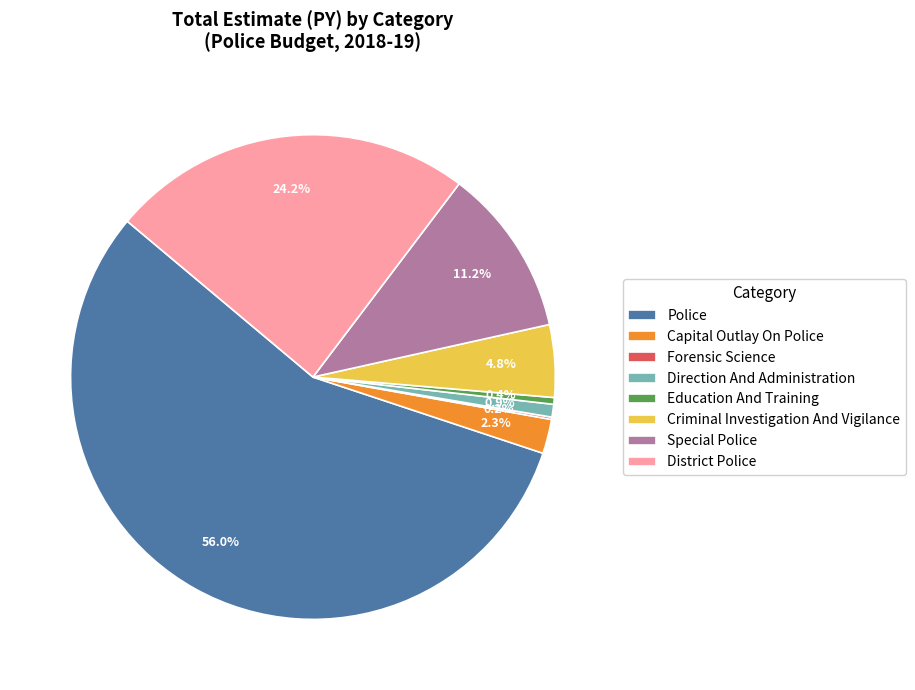

Which slice is the largest?

Police